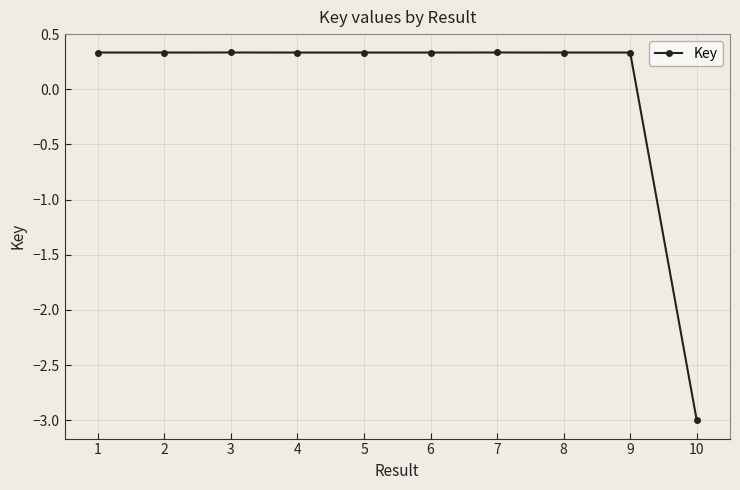

What is the sum of the values at 9 and 2?

0.7